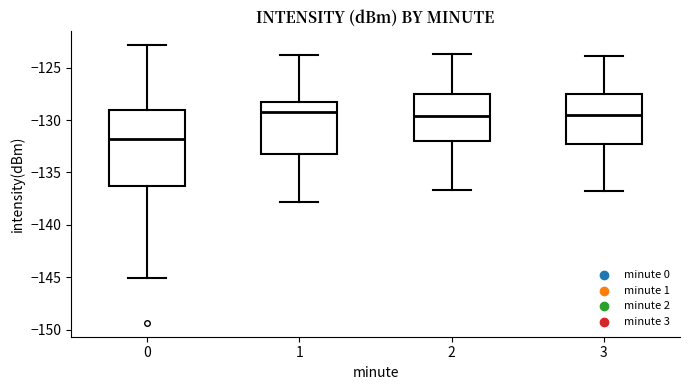

Reading left to right, transcribe this box plot: for each box, give where its median line is, the range the box spans, and where its two whiskers end, as read against the y-axis. The values are not printed on the chart, so give them approximately, as read against the axis.

0: median -132.0, box -136.5 to -129.0, whiskers -145.0 to -123.0
1: median -129.5, box -133.0 to -128.0, whiskers -138.0 to -124.0
2: median -129.5, box -132.0 to -127.5, whiskers -136.5 to -123.5
3: median -129.5, box -132.5 to -127.5, whiskers -137.0 to -124.0